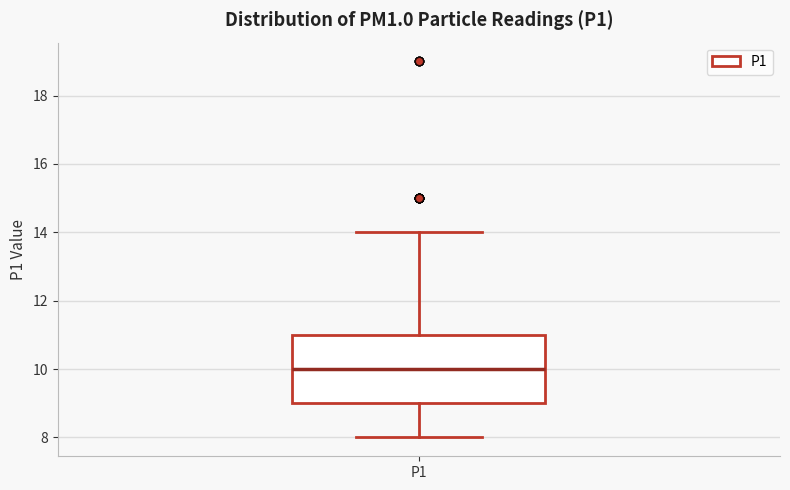

Transcribe this box plot: give where the median line is, the range the box spans, and where the two whiskers end, as read against the y-axis. The values are not printed on the chart, so give them approximately, as read against the axis.

median 10, box 9 to 11, whiskers 8 to 14